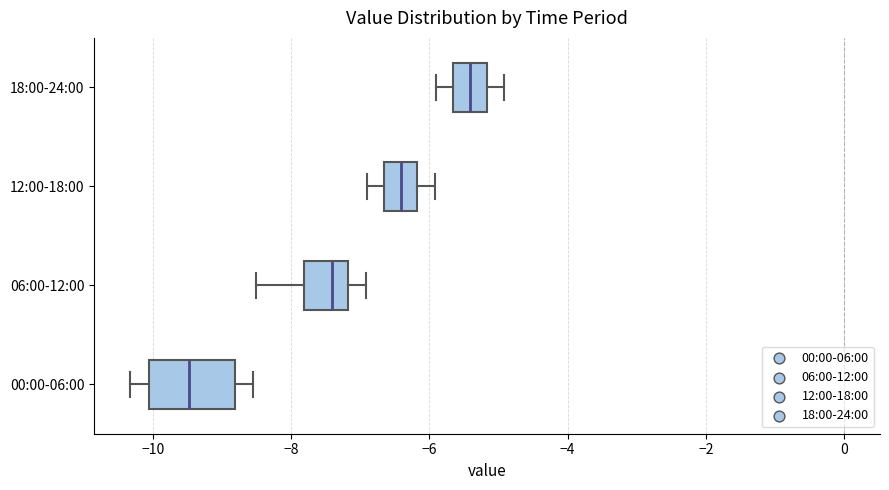

Which box is the widest, from its left edge to its right edge?

00:00-06:00